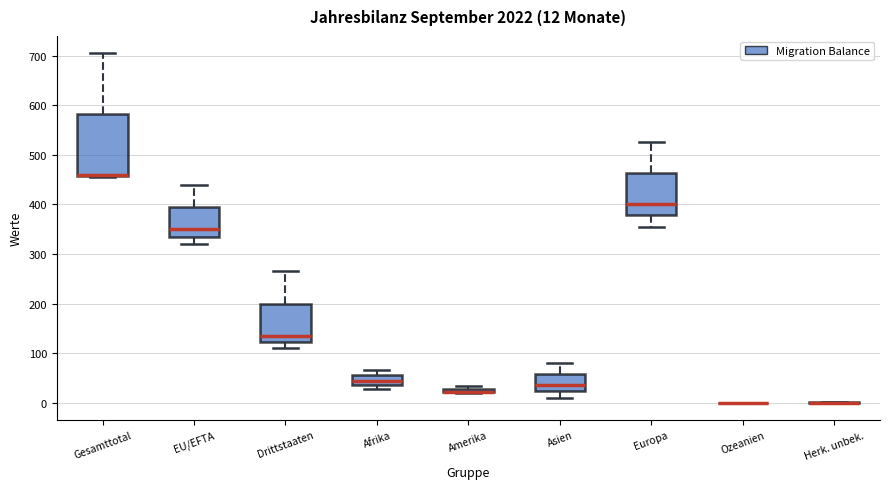

Comparing the boxes themselves (not the whiskers), which one is the tallest?

Gesamttotal